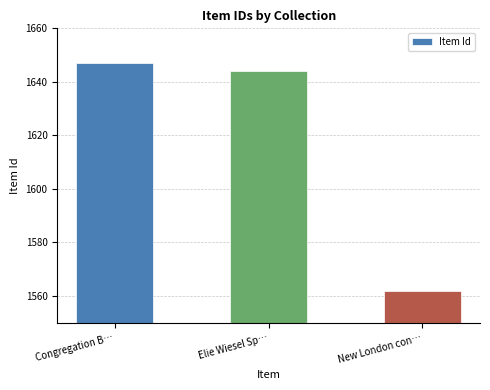

List the labels in order of value, largest first.

Congregation B…, Elie Wiesel Sp…, New London con…